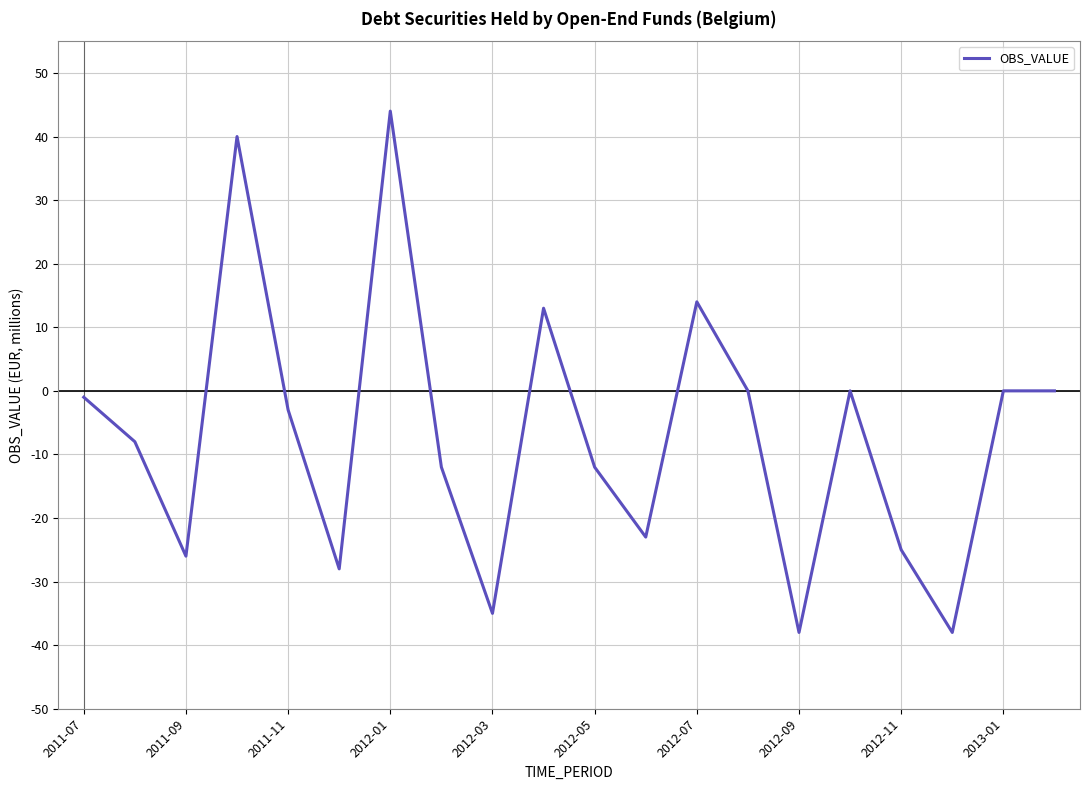

What is the minimum value shown in the chart?

-38